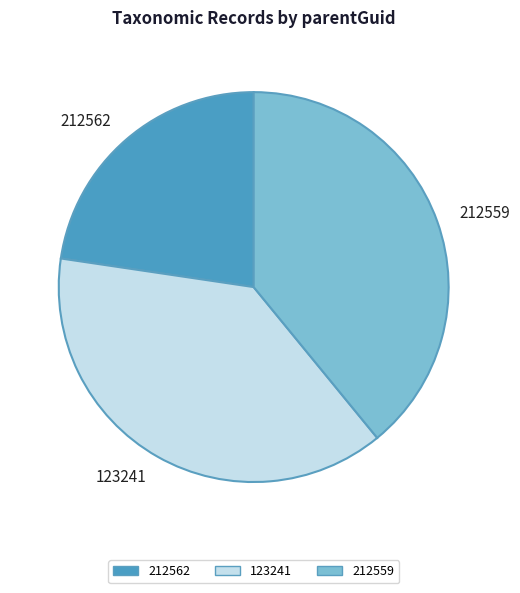

Is there any slice that represents more than half of the pie?

No